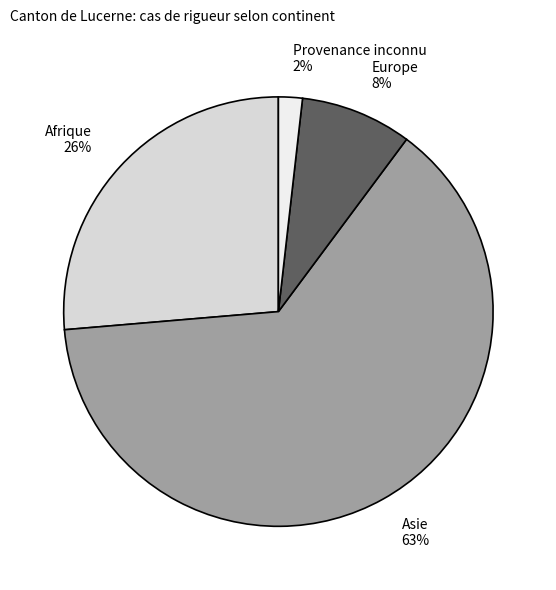

Is it true that Europe is 8% of the pie?

True